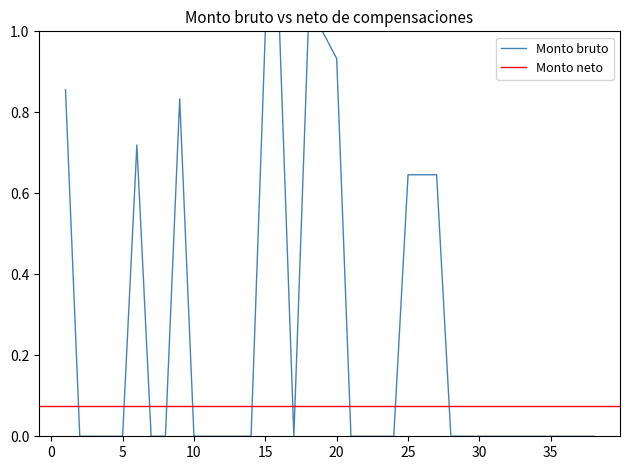

The value at 36 is 0.6. True or false?

False